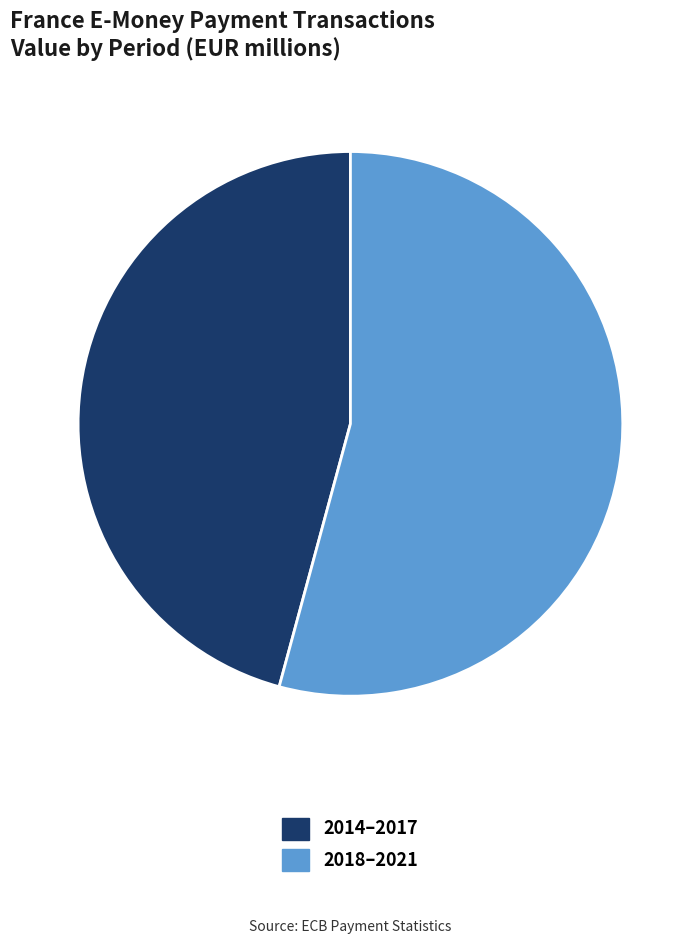

Combined, do 2014–2017 and 2018–2021 account for over 50%?

Yes